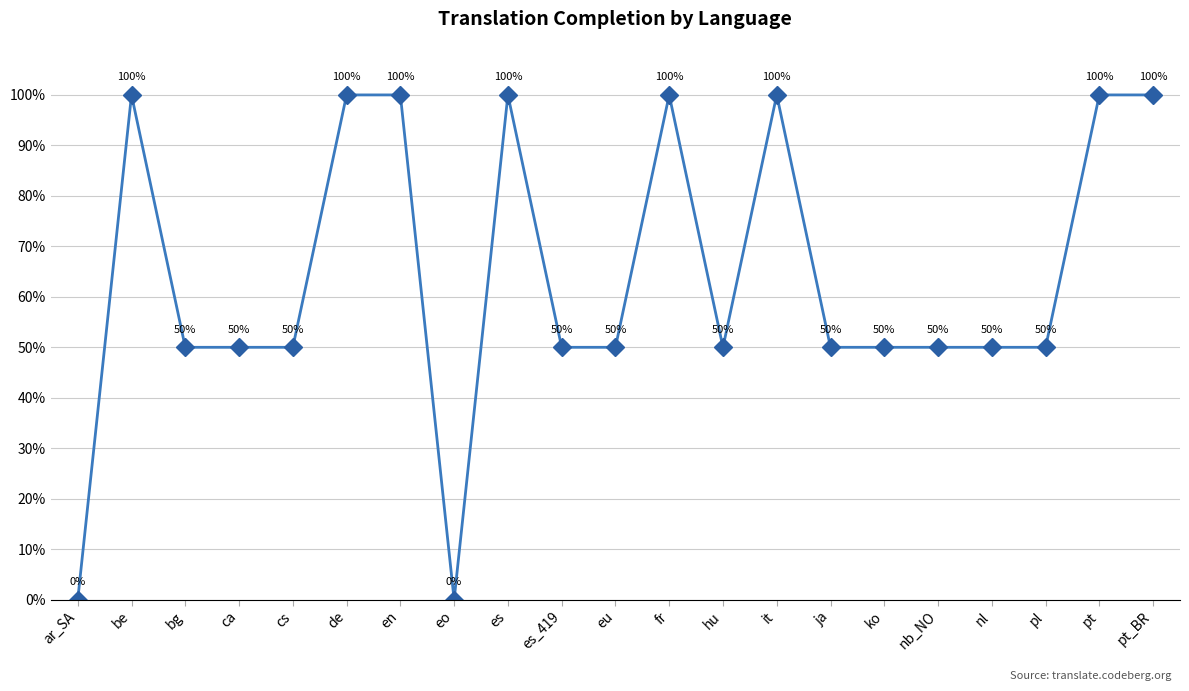

Reading right to left, transcribe all the data shown in this chart.

100	100	50	50	50	50	50	100	50	100	50	50	100	0	100	100	50	50	50	100	0